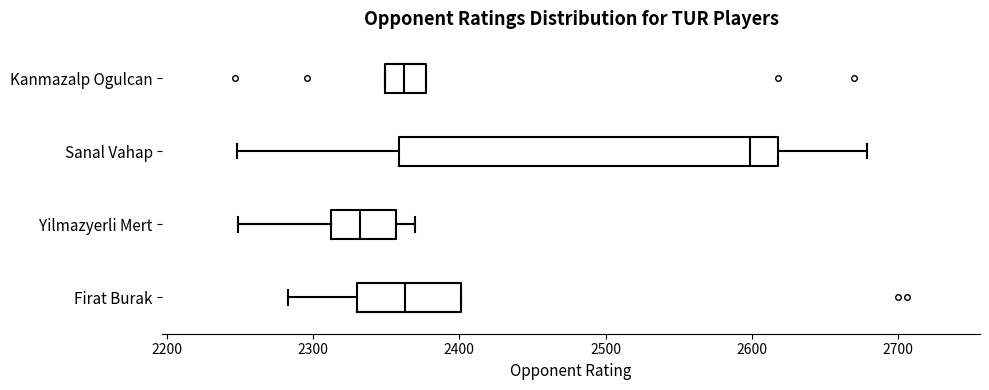

Reading bottom to top, read every box against the x-axis: the position of its median line, the range the box covers, and the ends of its whiskers. The values are not printed on the chart, so give them approximately, as read against the axis.

Firat Burak: median 2360, box 2330 to 2400, whiskers 2280 to 2400
Yilmazyerli Mert: median 2330, box 2310 to 2360, whiskers 2250 to 2370
Sanal Vahap: median 2600, box 2360 to 2620, whiskers 2250 to 2680
Kanmazalp Ogulcan: median 2360, box 2350 to 2380, whiskers 2350 to 2380